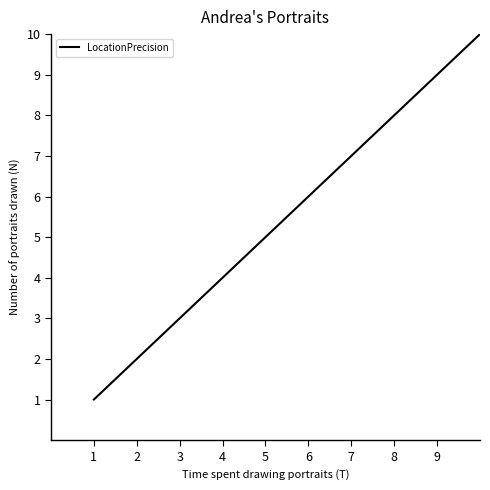

What is the greatest value displayed?

10